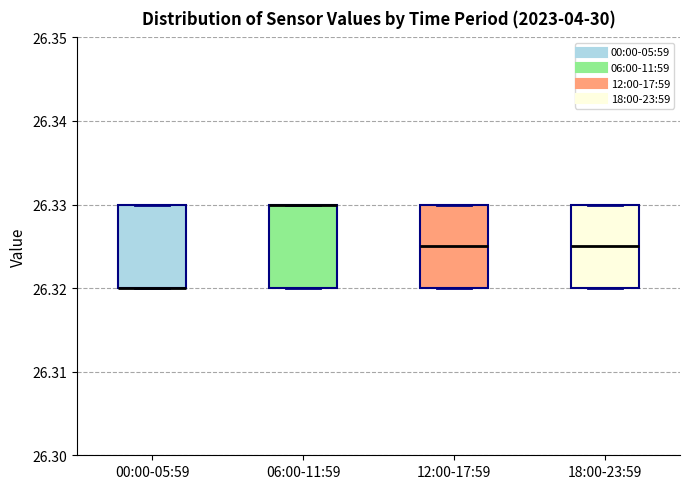

Where is the lower edge of the box for 18:00-23:59 on the y-axis? The values are not printed on the chart, so give them approximately, as read against the axis.

26.320